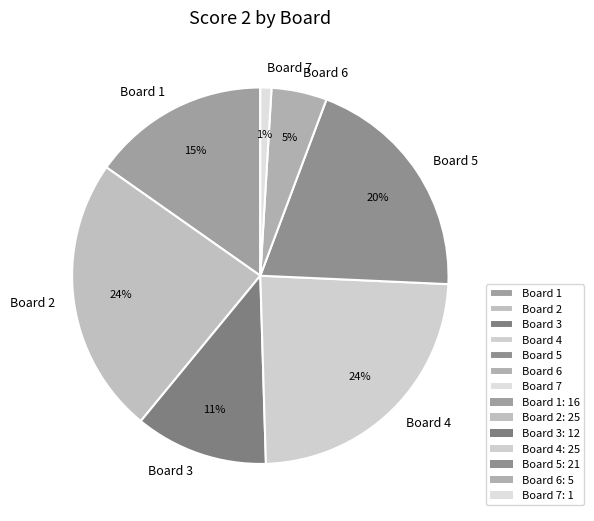

The Board 4 slice represents 37% of the pie. True or false?

False